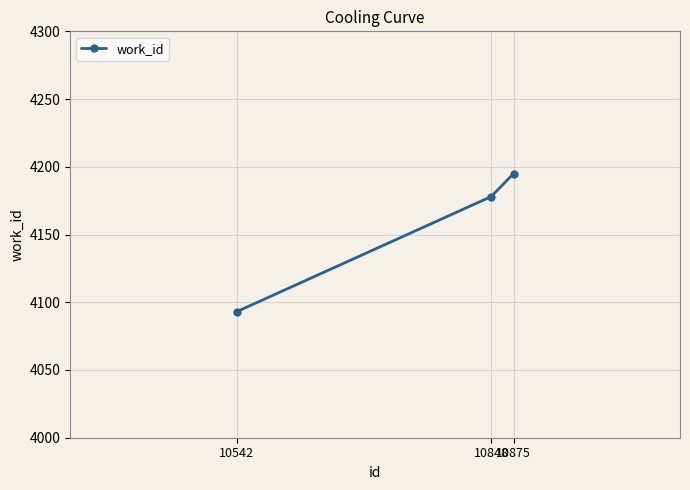

Which category has the highest value across all series?

10875